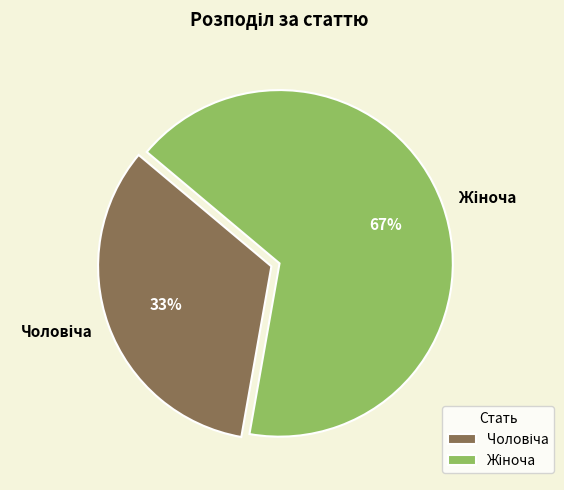

Is there a majority slice in this chart?

Yes